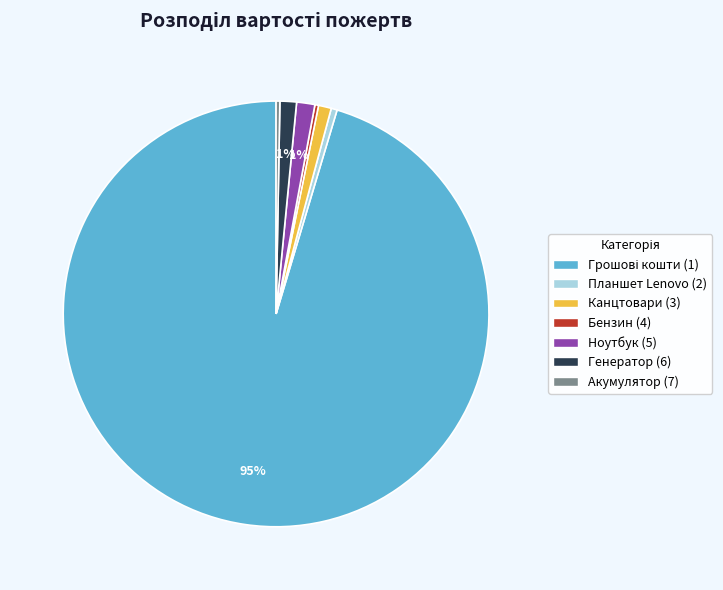

To the nearest percent, what is the average slice percentage?

14%